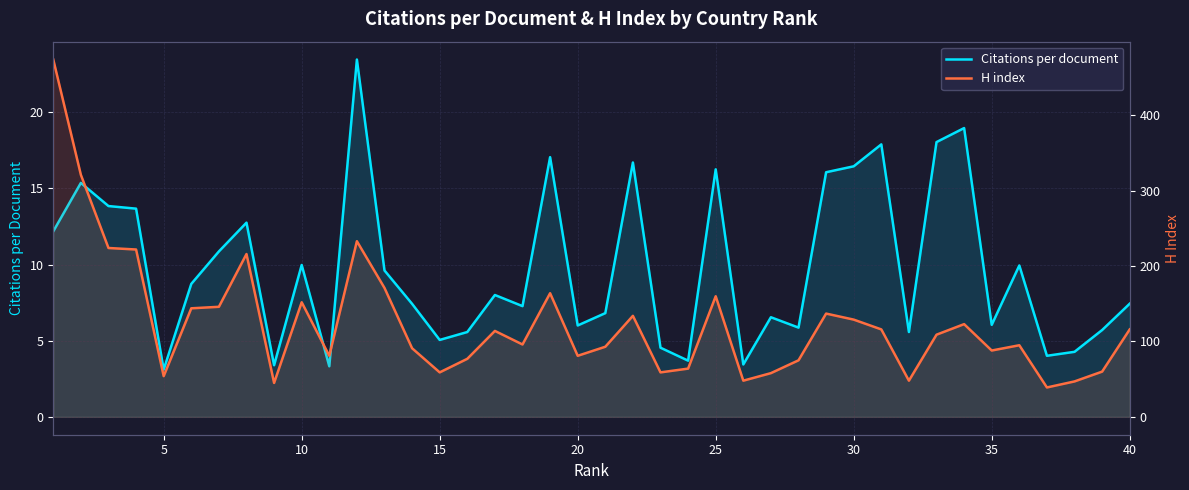

List the series in order of their peak value, lowest first.

Citations per document, H index